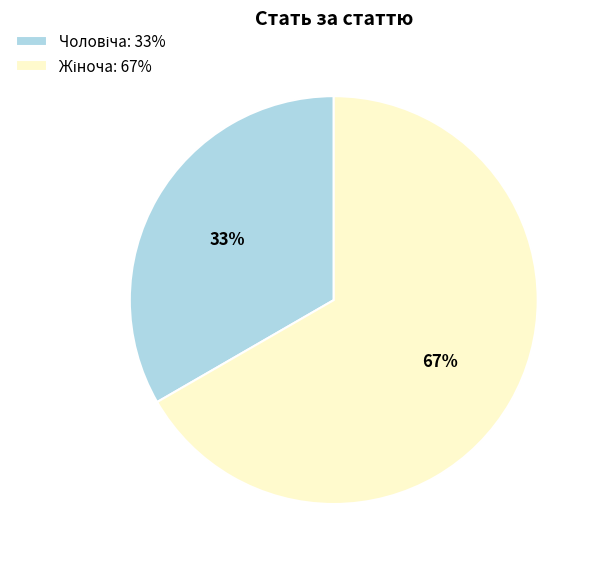

To the nearest percent, what is the average slice percentage?

50%